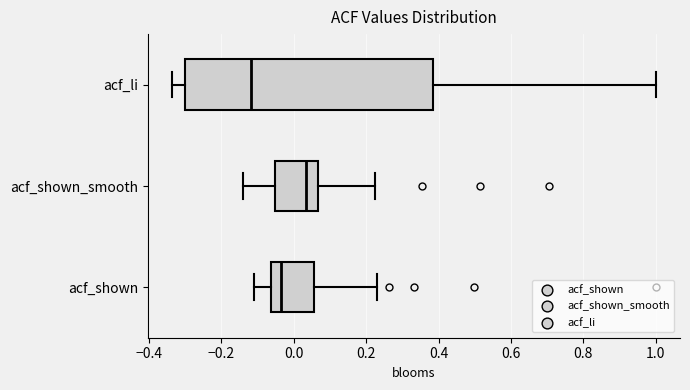

Which box is the widest, from its left edge to its right edge?

acf_li